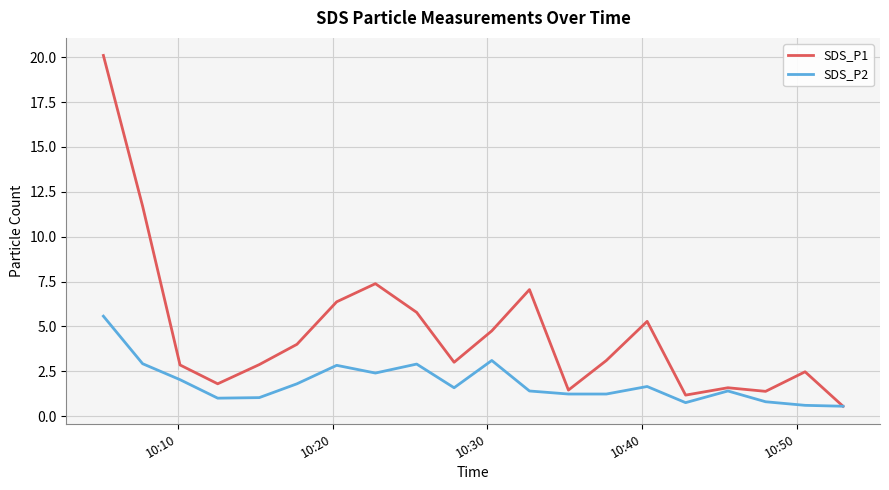

Which series has the widest spread of values?

SDS_P1